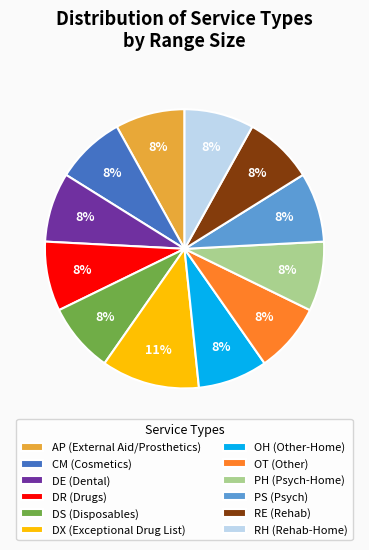

Is it true that OH (Other-Home) is 8% of the pie?

True